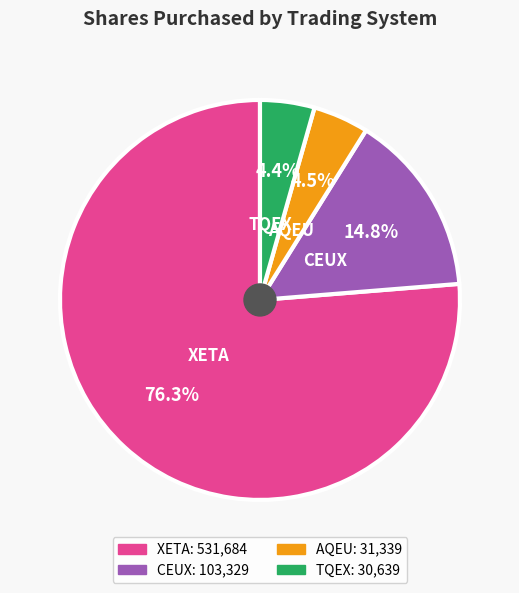

To the nearest percent, what is the average slice percentage?

25%